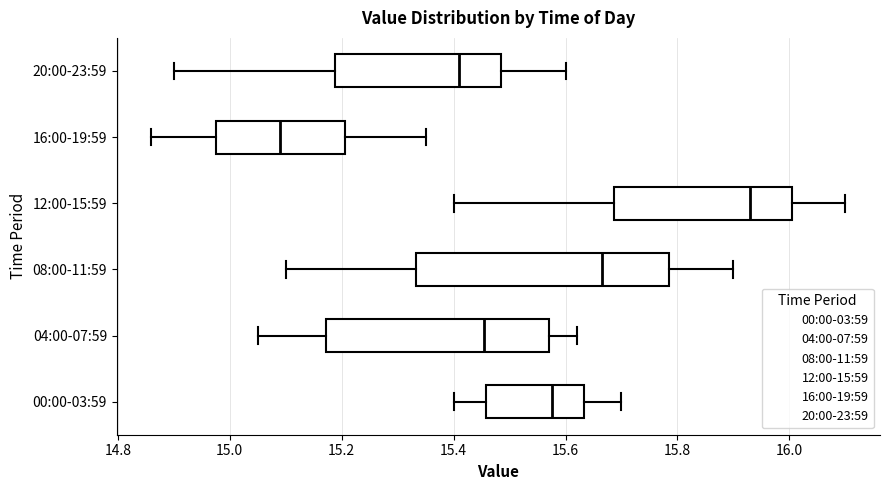

Reading bottom to top, read every box against the x-axis: the position of its median line, the range the box covers, and the ends of its whiskers. The values are not printed on the chart, so give them approximately, as read against the axis.

00:00-03:59: median 15.58, box 15.46 to 15.64, whiskers 15.40 to 15.70
04:00-07:59: median 15.46, box 15.18 to 15.58, whiskers 15.06 to 15.62
08:00-11:59: median 15.66, box 15.34 to 15.78, whiskers 15.10 to 15.90
12:00-15:59: median 15.94, box 15.68 to 16.00, whiskers 15.40 to 16.10
16:00-19:59: median 15.10, box 14.98 to 15.20, whiskers 14.86 to 15.36
20:00-23:59: median 15.42, box 15.18 to 15.48, whiskers 14.90 to 15.60